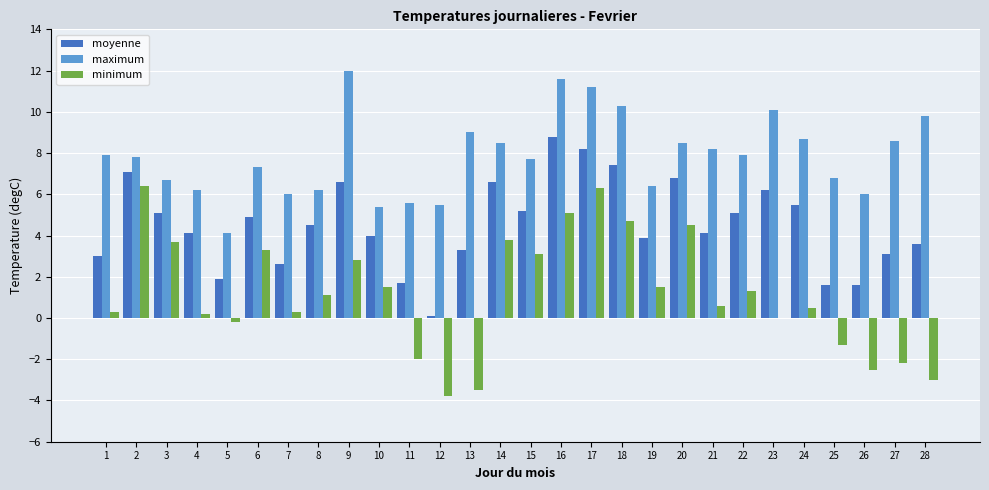

Which series has the largest total across all categories?

maximum